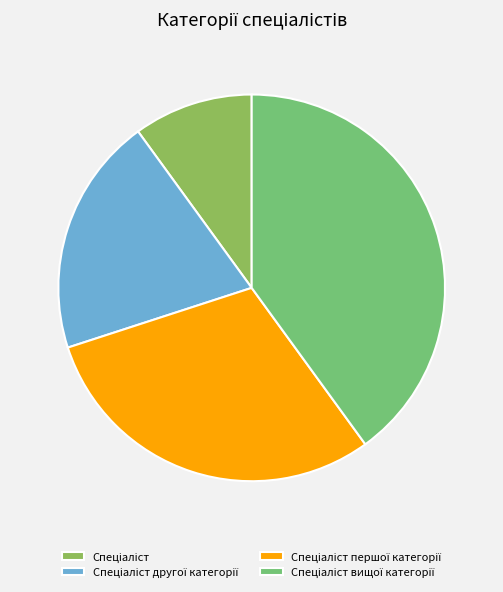

How many segments does this pie chart have?

4